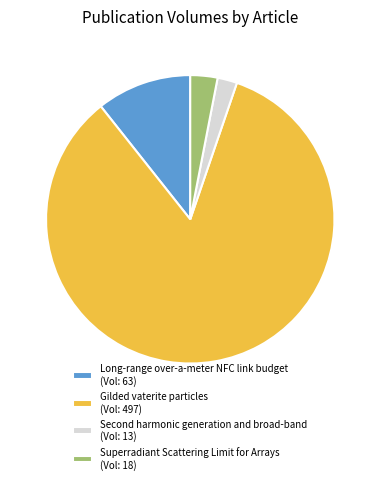

How many segments does this pie chart have?

4